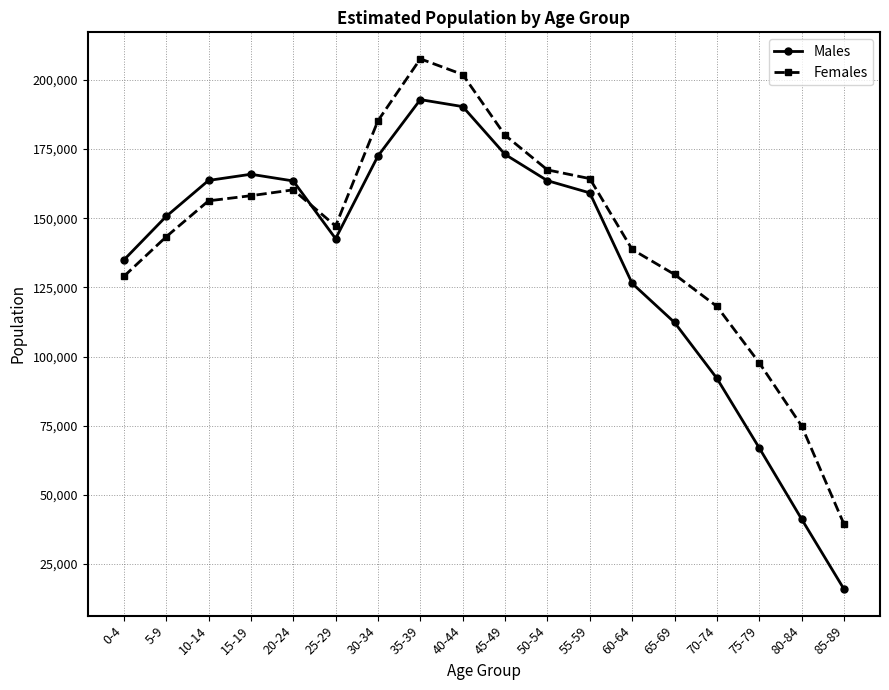

Count the number of data series in this chart.

2